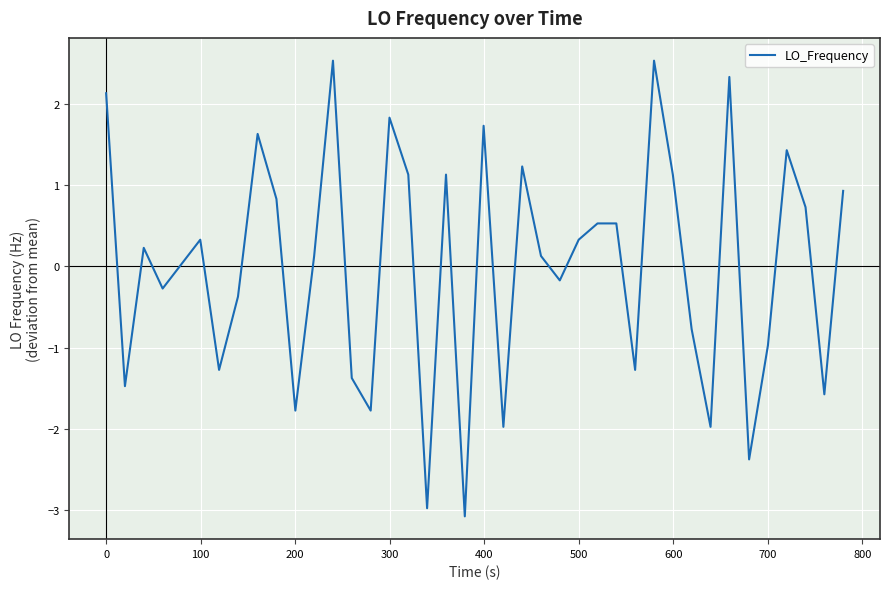

How many categories are shown in the chart?

40